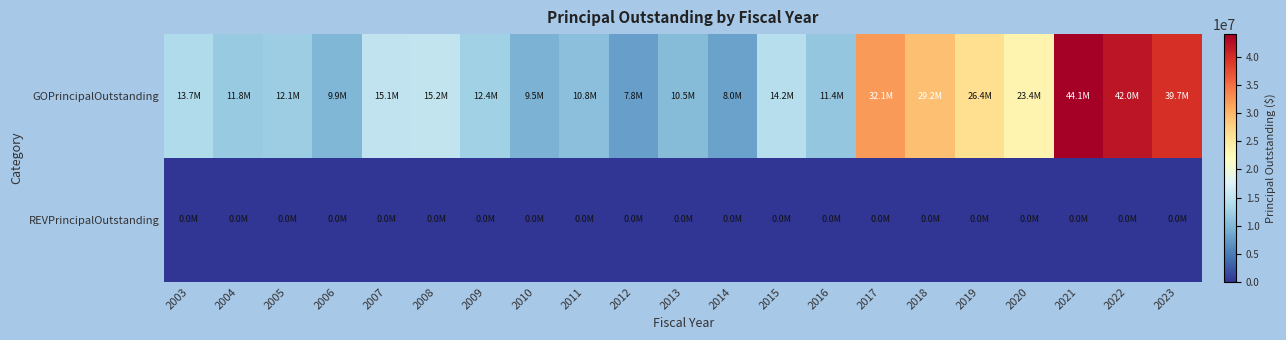

Reading left to right, extract all data points from this chart.

GOPrincipalOutstanding: 2003=13710000	2004=11775000	2005=12100000	2006=9935000	2007=15140000	2008=15205000	2009=12420000	2010=9500000	2011=10790000	2012=7830000	2013=10500000	2014=7985000	2015=14170000	2016=11435000	2017=32070000	2018=29230000	2019=26350000	2020=23435000	2021=44070000	2022=41955000	2023=39735000
REVPrincipalOutstanding: 2003=0	2004=0	2005=0	2006=0	2007=0	2008=0	2009=0	2010=0	2011=0	2012=0	2013=0	2014=0	2015=0	2016=0	2017=0	2018=0	2019=0	2020=0	2021=0	2022=0	2023=0